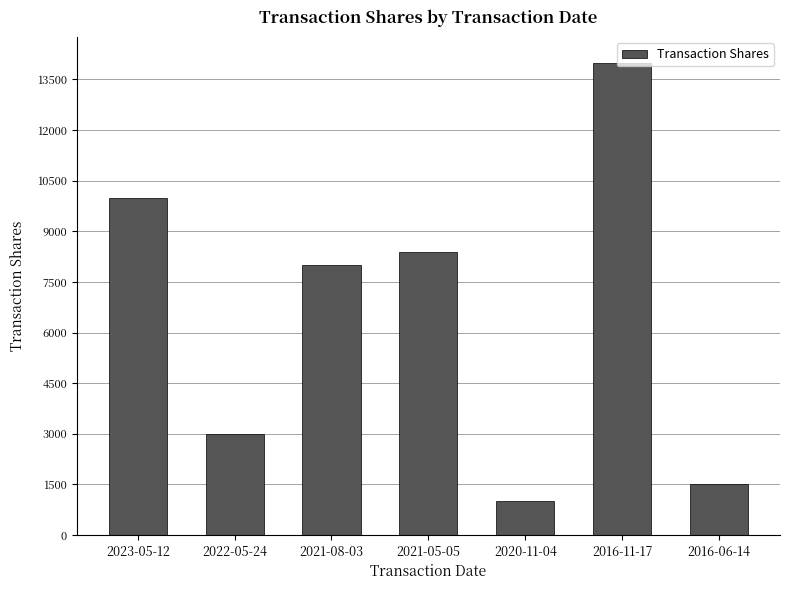

List the labels in order of value, largest first.

2016-11-17, 2023-05-12, 2021-05-05, 2021-08-03, 2022-05-24, 2016-06-14, 2020-11-04